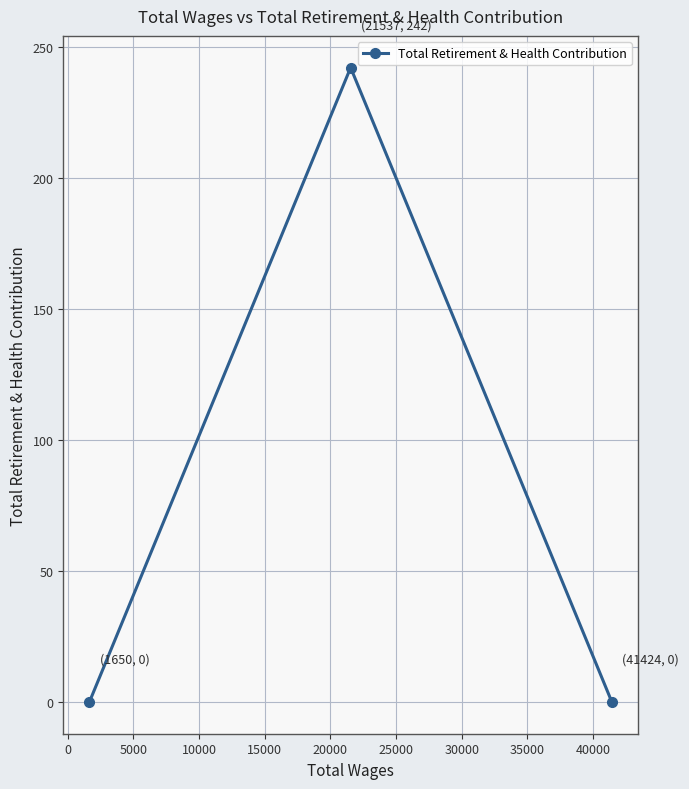

What is the difference between the maximum and minimum values?

242